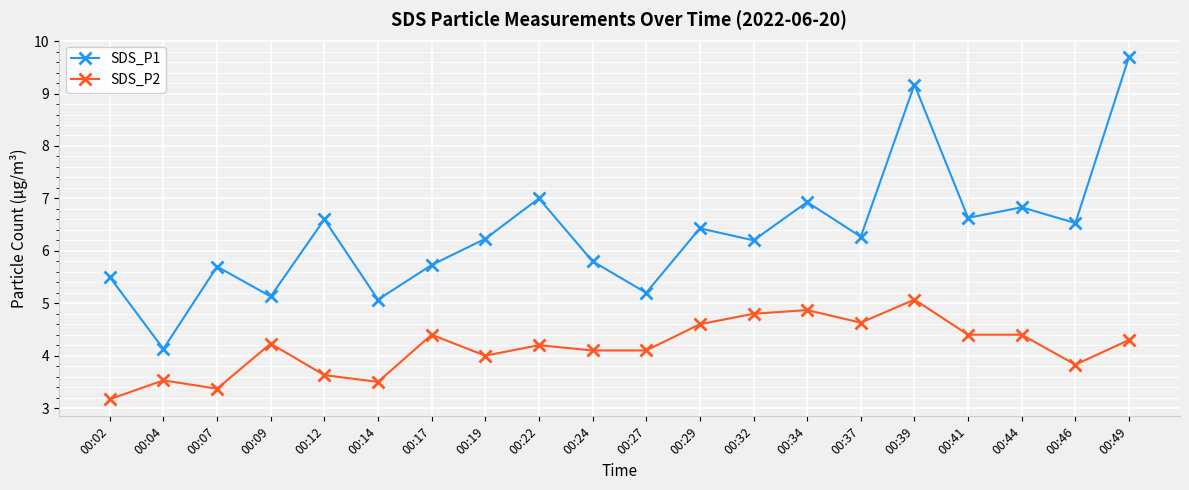

Which category has the highest value in the SDS_P1 series?

00:49